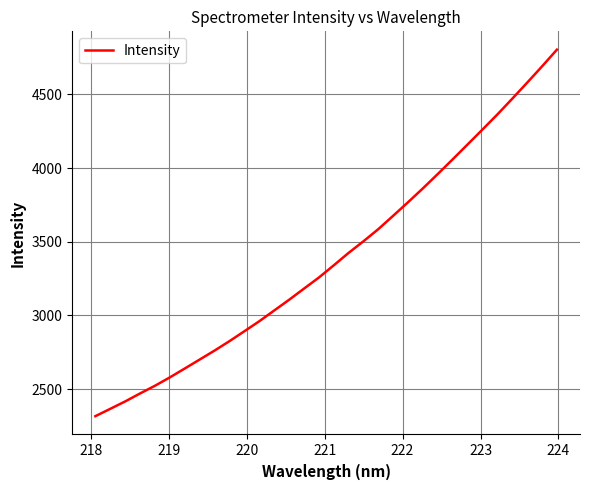

What is the greatest value displayed?

4803.7